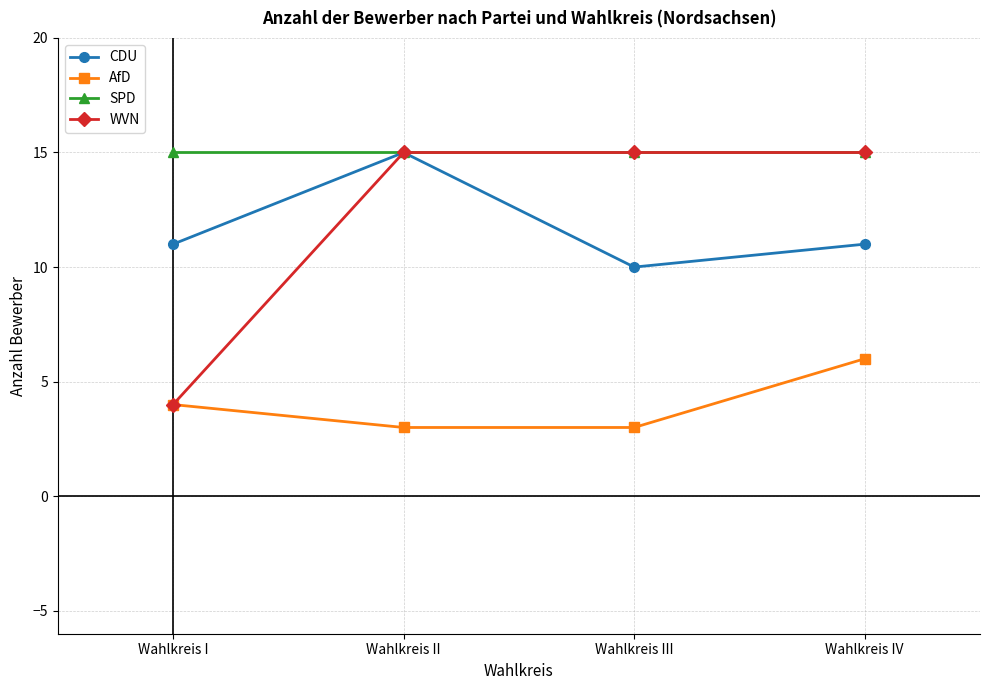

True or false: AfD has more than 0 interior local peaks.

False